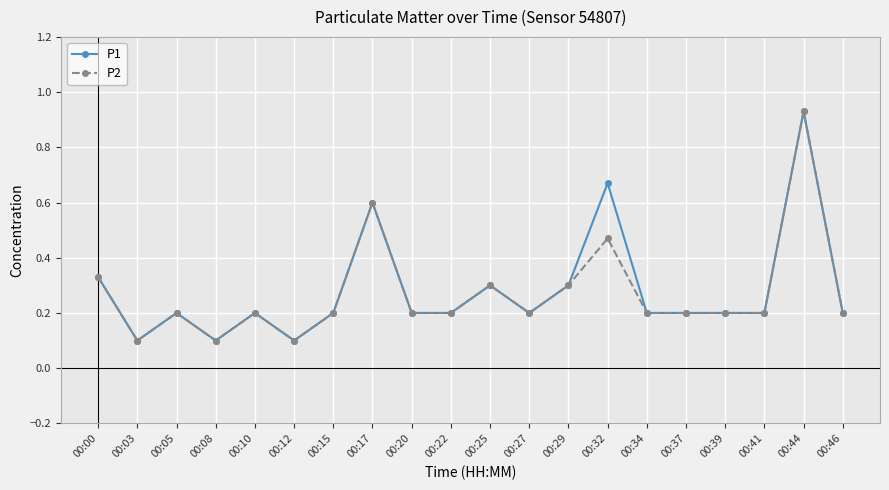

True or false: P2 has a value of 0.2 at 00:41.

True